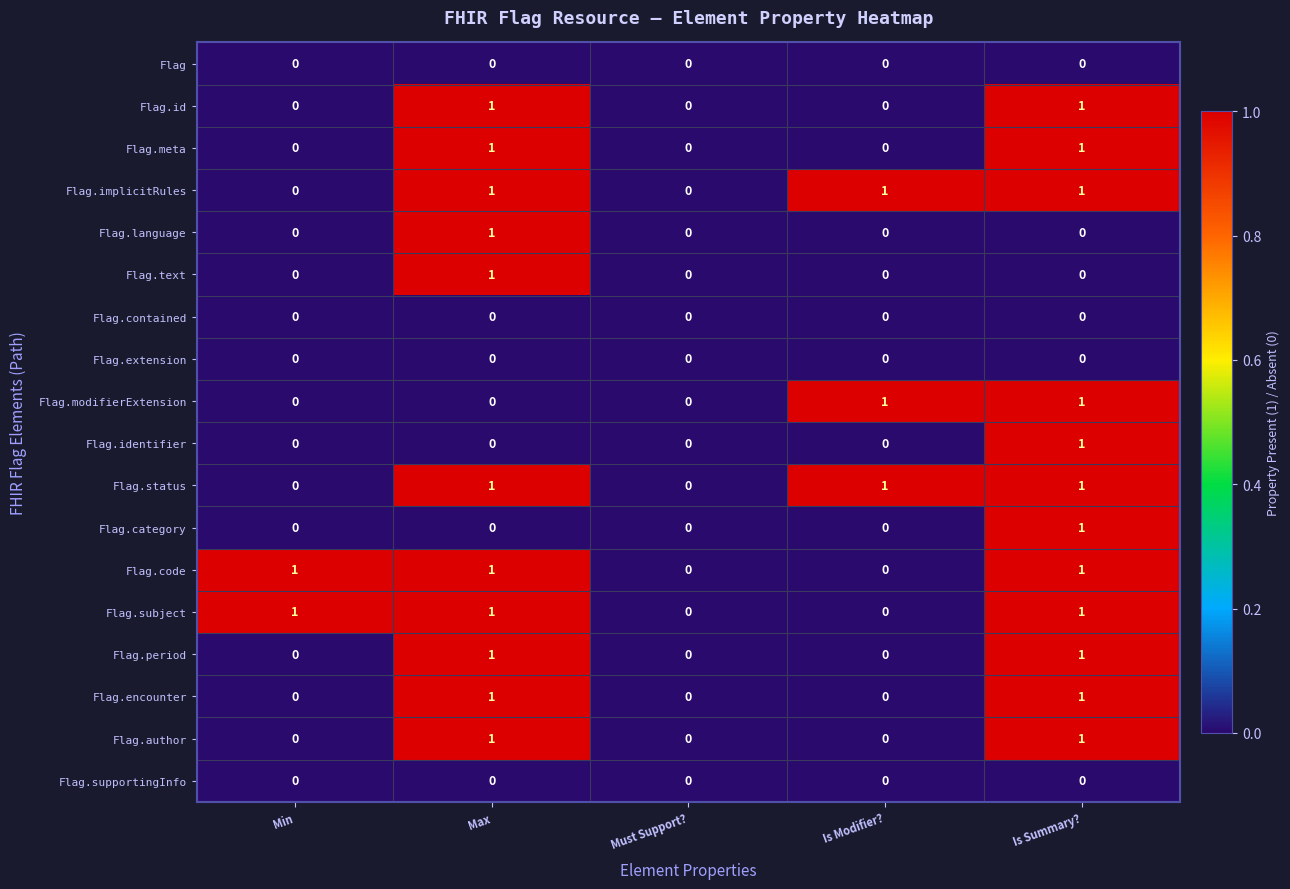

Count the Flag.implicitRules values in the range 0 to 1.

5